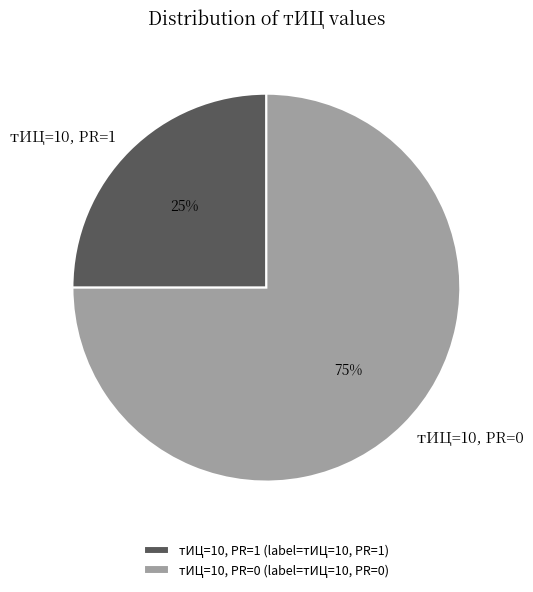

To the nearest percent, what portion does тИЦ=10, PR=0 represent?

75%